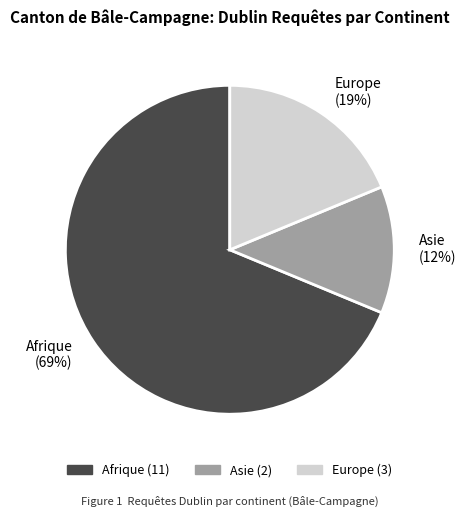

To the nearest percent, what percentage of the pie is Europe?

19%